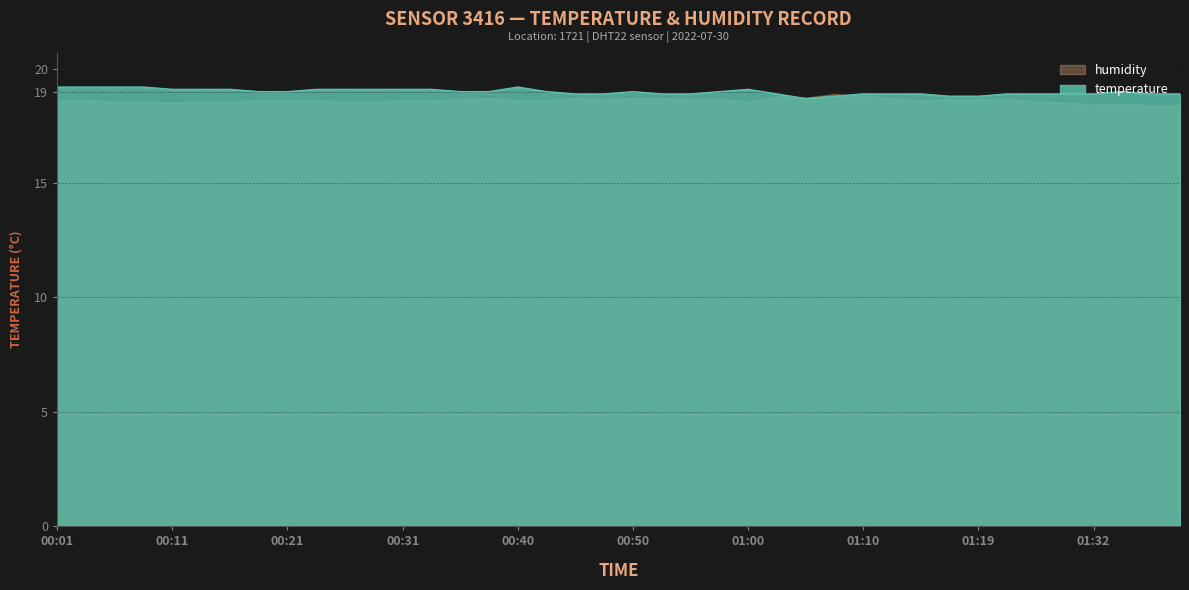

True or false: the data shows 19.0 at 00:36.

True